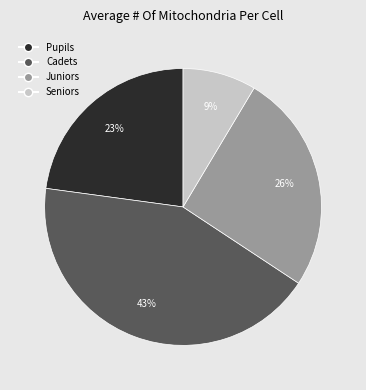

To the nearest percent, what is the combined percentage of Juniors and Pupils?

49%